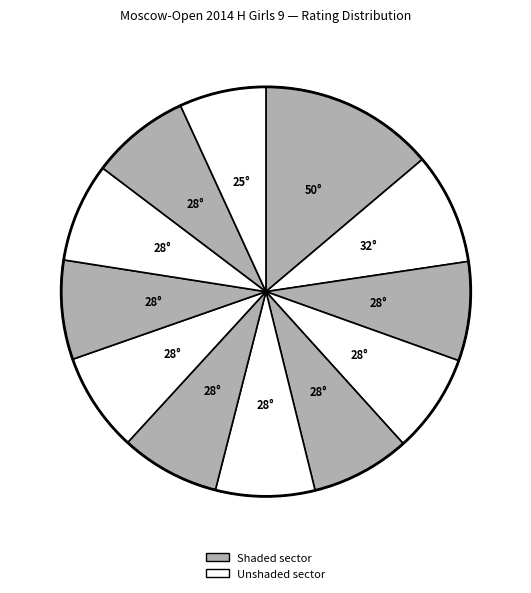

How many segments does this pie chart have?

12